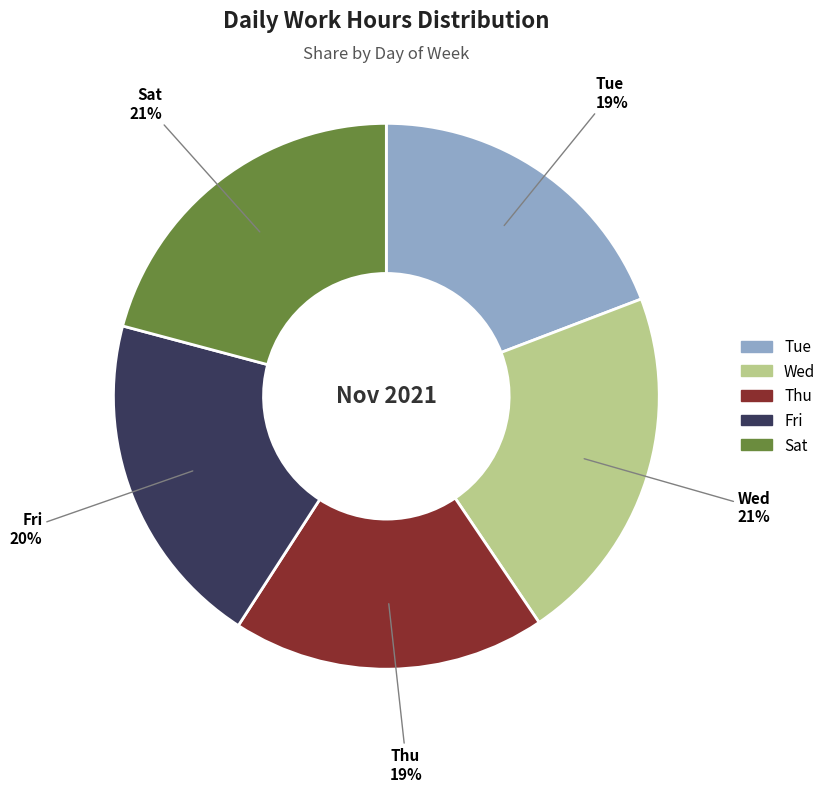

Is there a majority slice in this chart?

No